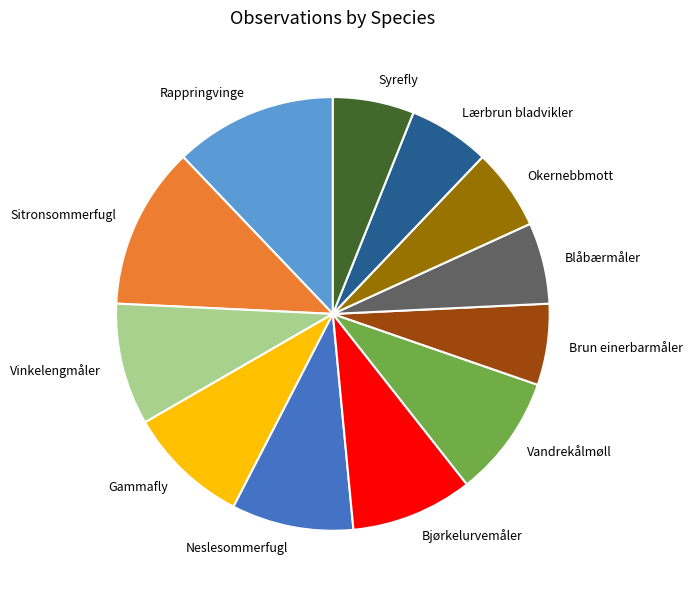

Is the sum of Sitronsommerfugl and Vandrekålmøll greater than half?

No